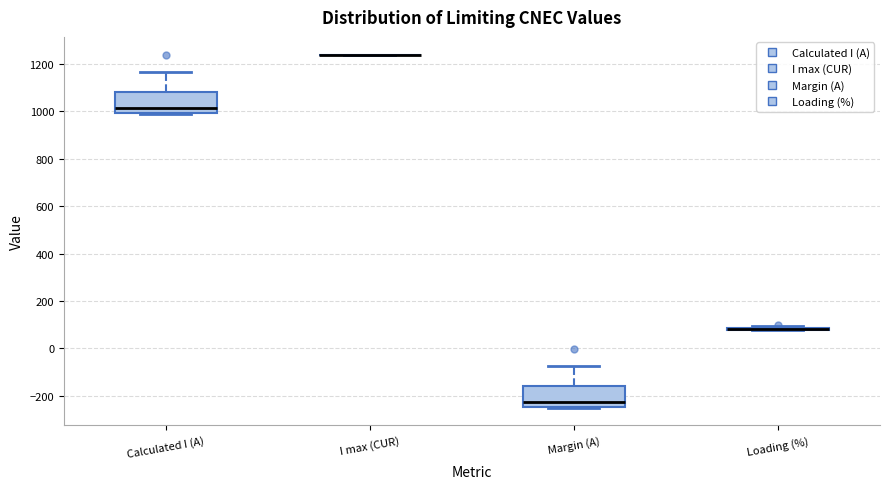

Reading left to right, read every box against the y-axis: the position of its median line, the range the box covers, and the ends of its whiskers. The values are not printed on the chart, so give them approximately, as read against the axis.

Calculated I (A): median 1020, box 1000 to 1080, whiskers 1000 to 1160
I max (CUR): box collapsed to a line at 1240, whiskers 1240 to 1240
Margin (A): median -220, box -240 to -160, whiskers -240 to -80
Loading (%): box collapsed to a line at 80, whiskers 80 to 100